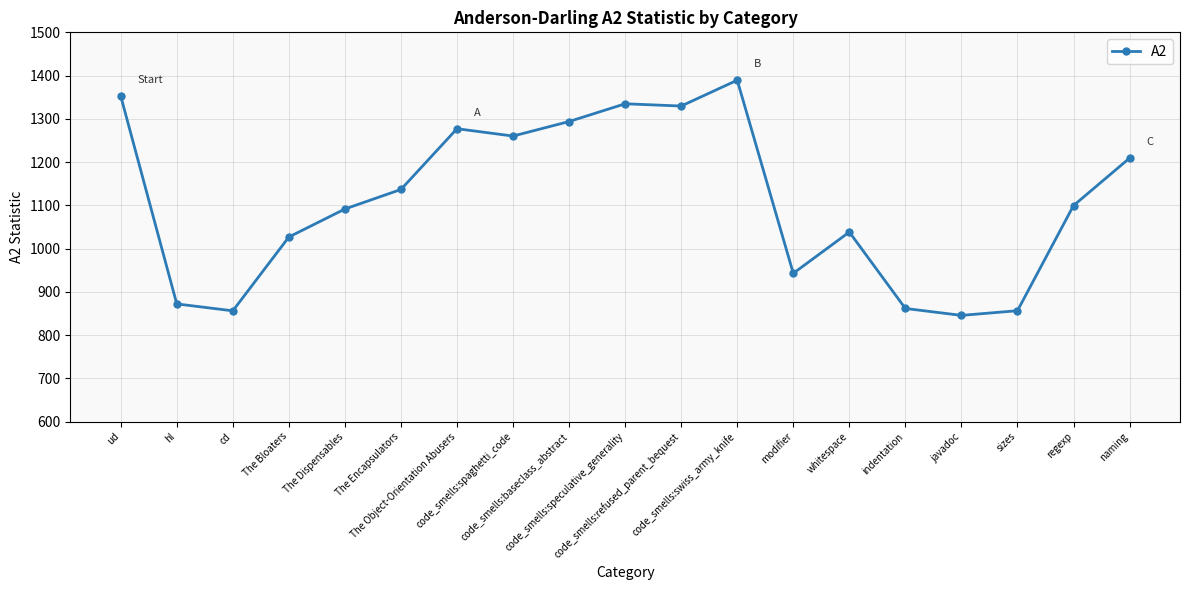

What is the approximate value at modifier?

942.8